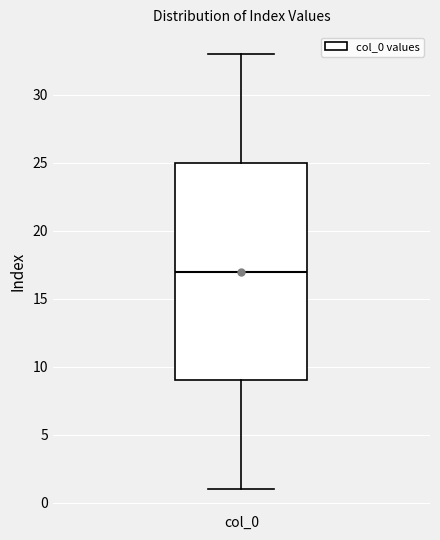

Read this box plot against the y-axis: the position of the median line, the range covered by the box, and the ends of both whiskers. The values are not printed on the chart, so give them approximately, as read against the axis.

median 17, box 9 to 25, whiskers 1 to 33